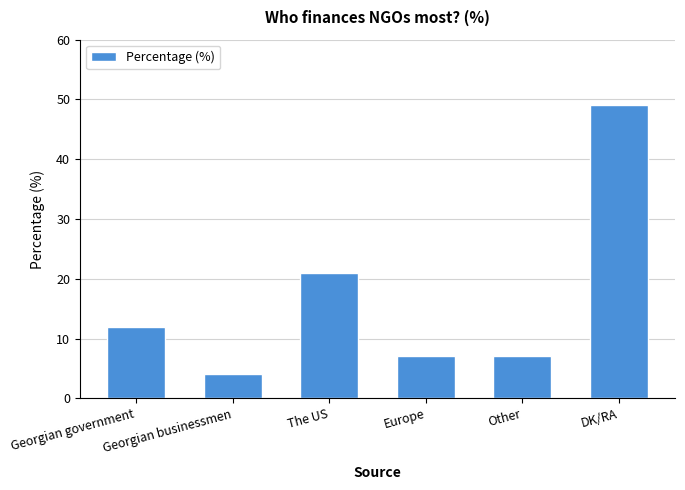

The value at Georgian government is 3. True or false?

False